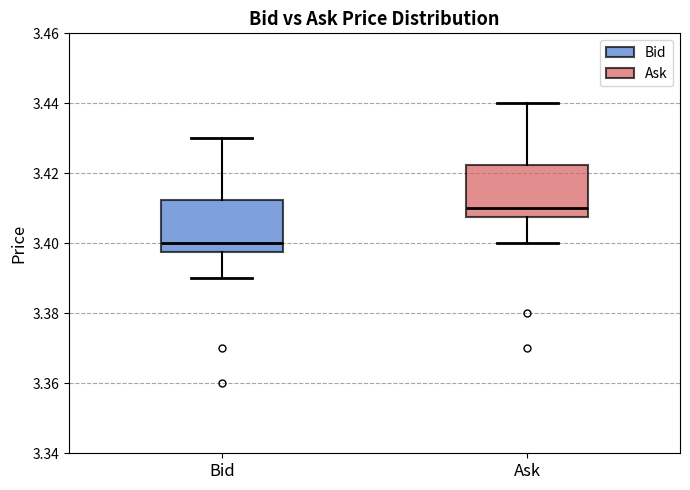

Where does the median line of the box for Bid sit on the y-axis? The values are not printed on the chart, so give them approximately, as read against the axis.

3.400